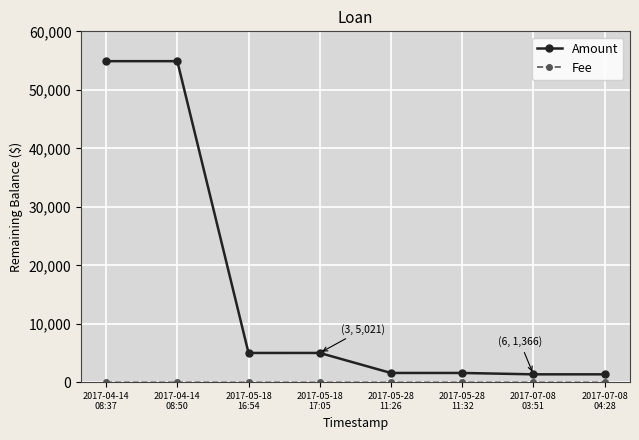

Which series has the largest range (max minus min)?

Amount